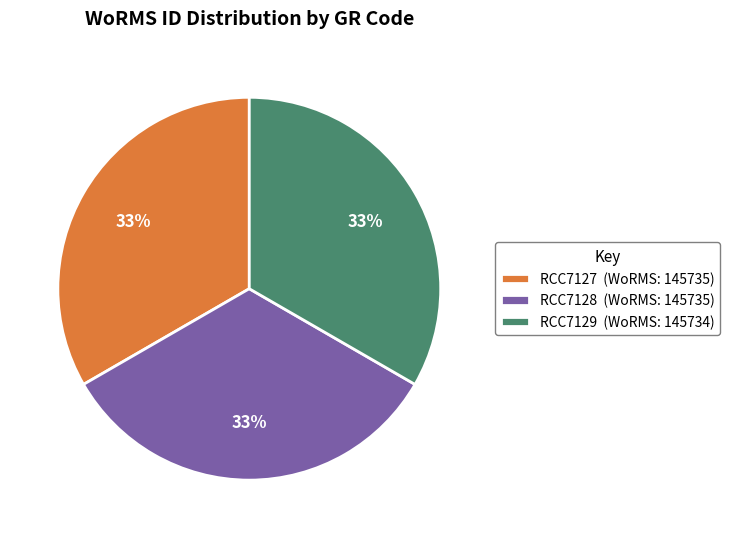

What percentage is the RCC7128 slice, to the nearest percent?

33%